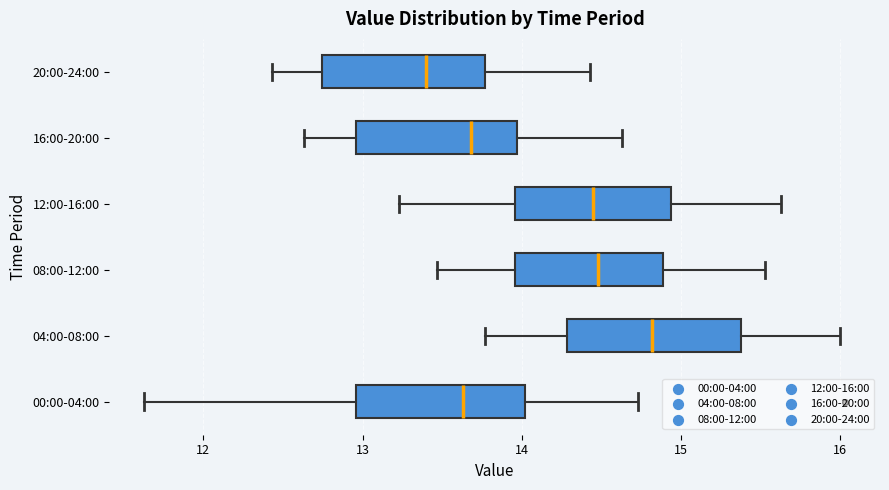

Reading bottom to top, read every box against the x-axis: the position of its median line, the range the box covers, and the ends of its whiskers. The values are not printed on the chart, so give them approximately, as read against the axis.

00:00-04:00: median 13.6, box 13.0 to 14.0, whiskers 11.6 to 14.7
04:00-08:00: median 14.8, box 14.3 to 15.4, whiskers 13.8 to 16.0
08:00-12:00: median 14.5, box 14.0 to 14.9, whiskers 13.5 to 15.5
12:00-16:00: median 14.5, box 14.0 to 14.9, whiskers 13.2 to 15.6
16:00-20:00: median 13.7, box 13.0 to 14.0, whiskers 12.6 to 14.6
20:00-24:00: median 13.4, box 12.7 to 13.8, whiskers 12.4 to 14.4